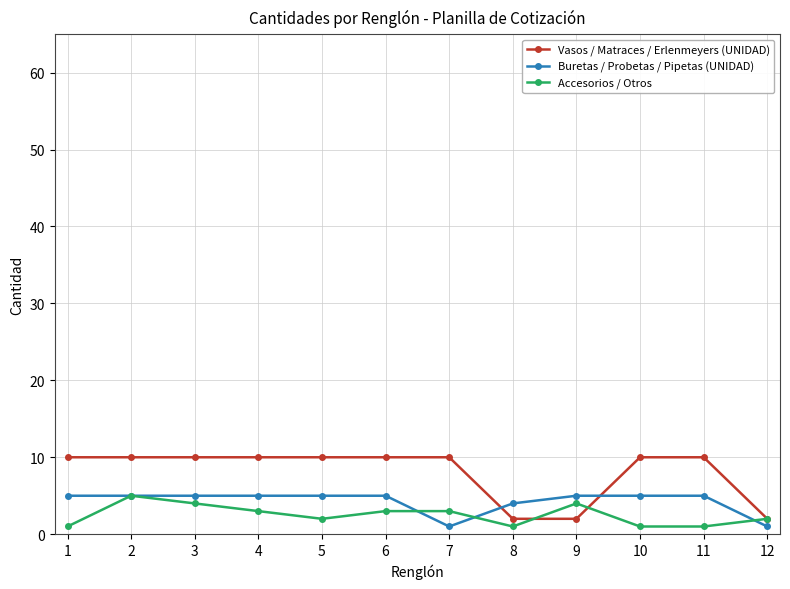

What is the minimum value shown in the chart?

1